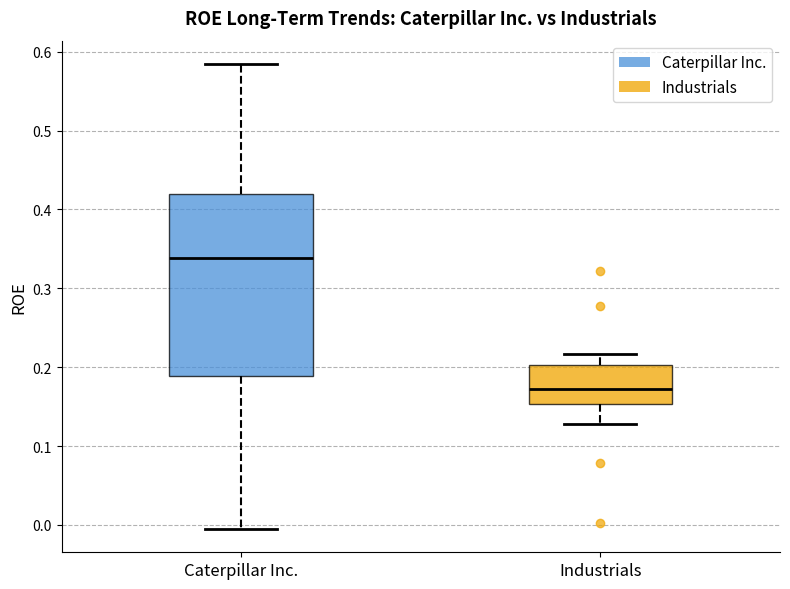

Reading left to right, read every box against the y-axis: the position of its median line, the range the box covers, and the ends of its whiskers. The values are not printed on the chart, so give them approximately, as read against the axis.

Caterpillar Inc.: median 0.34, box 0.19 to 0.42, whiskers -0.01 to 0.58
Industrials: median 0.17, box 0.15 to 0.20, whiskers 0.13 to 0.22